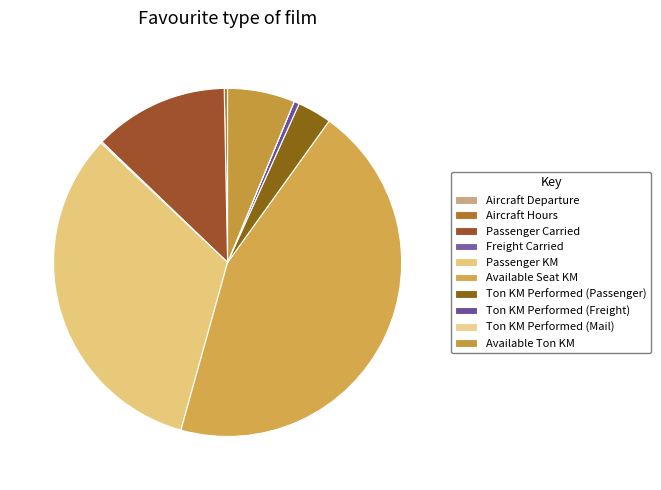

Is Ton KM Performed (Mail) the majority of the pie?

No